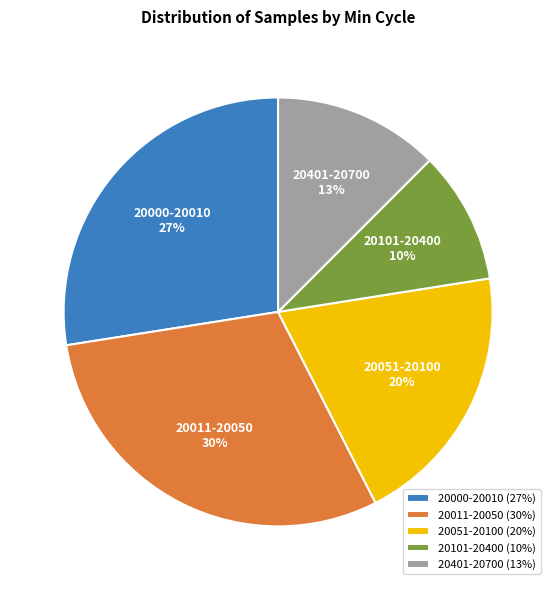

The 20000-20010 slice represents 22% of the pie. True or false?

False